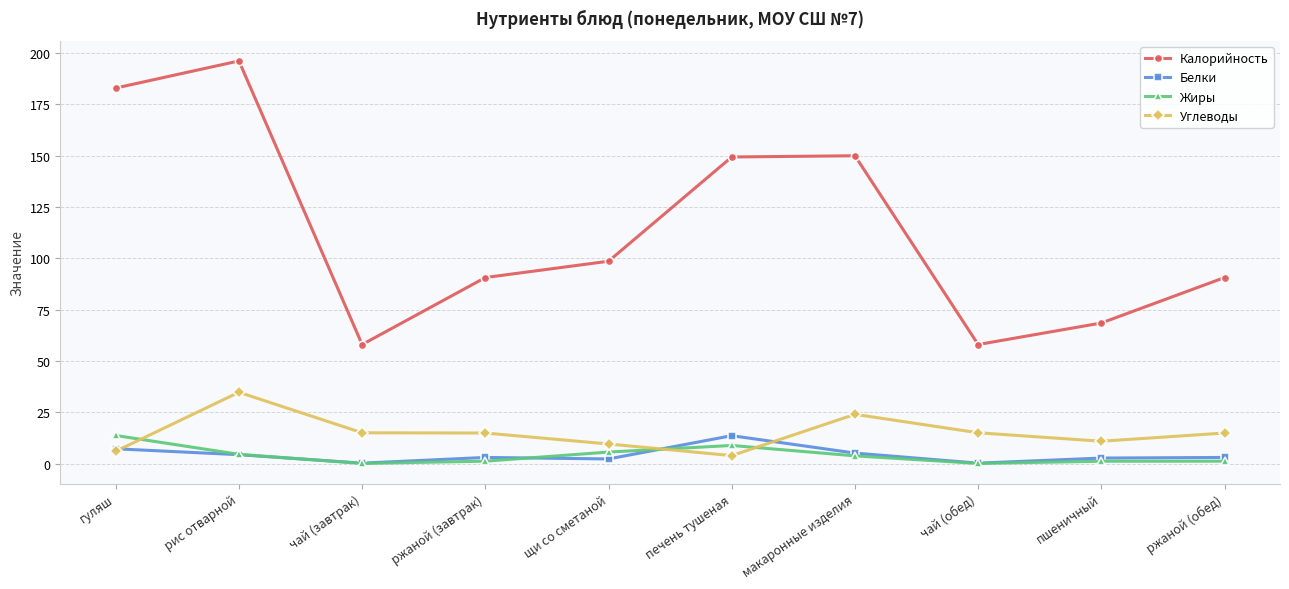

What is the sum of the Углеводы values at рис отварной and гуляш?

40.7